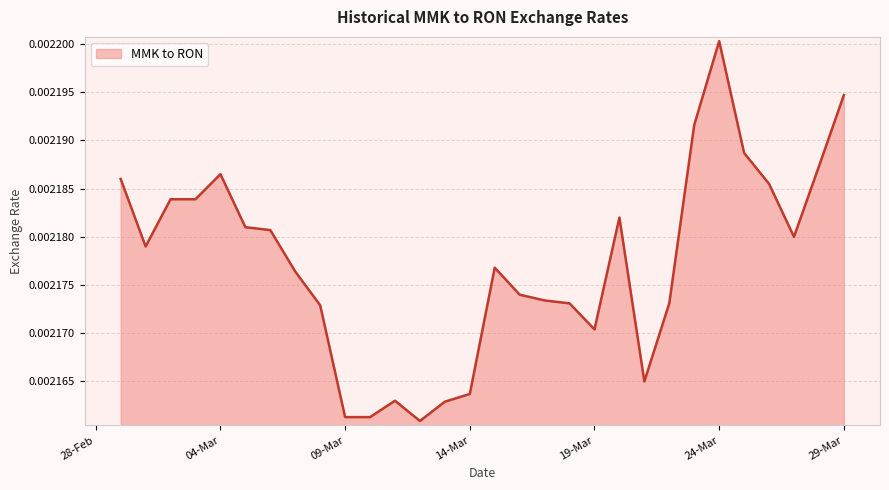

Is this an area chart (filled region under the line)?

Yes